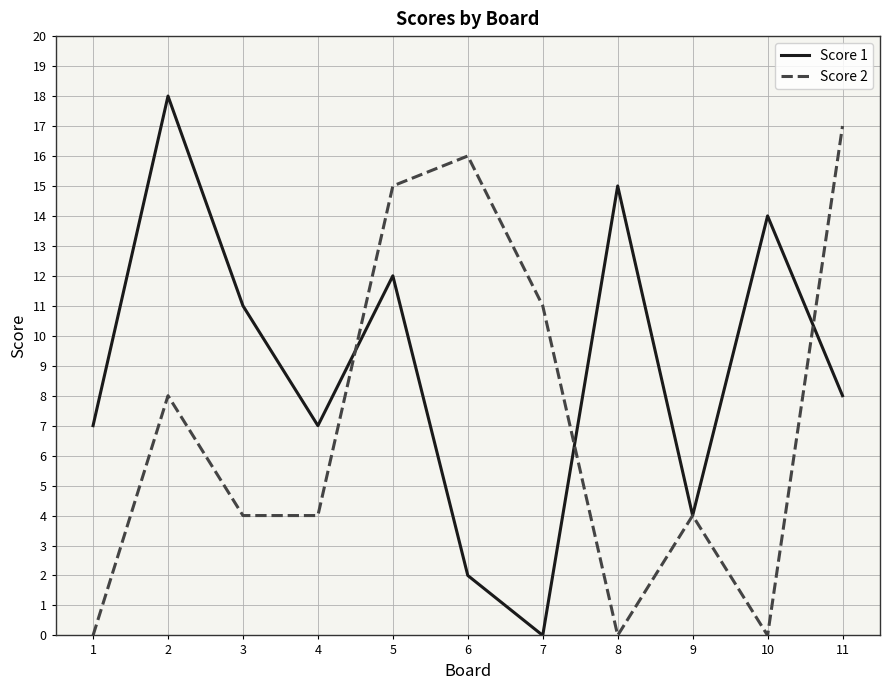

Reading right to left, extract all data points from this chart.

Score 1: 8	14	4	15	0	2	12	7	11	18	7
Score 2: 17	0	4	0	11	16	15	4	4	8	0